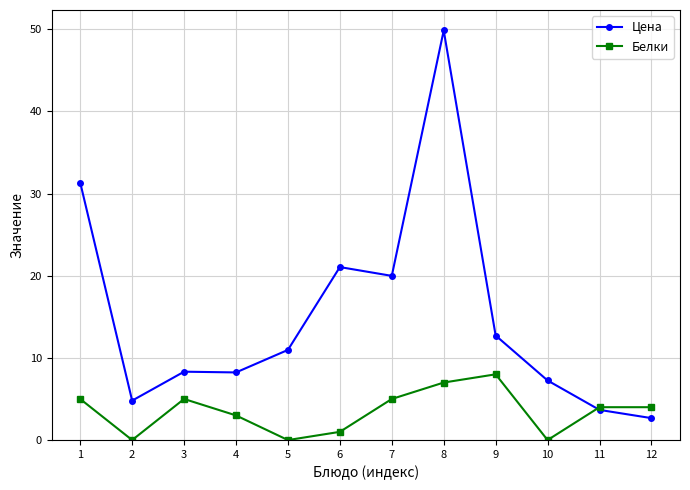

Is it true that Цена equals 11.0 at 5?

True